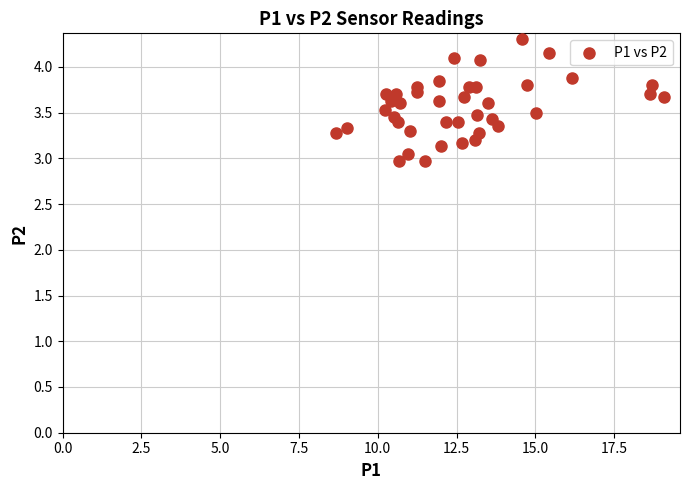

What is the range of Y values (max minus min)?

1.3